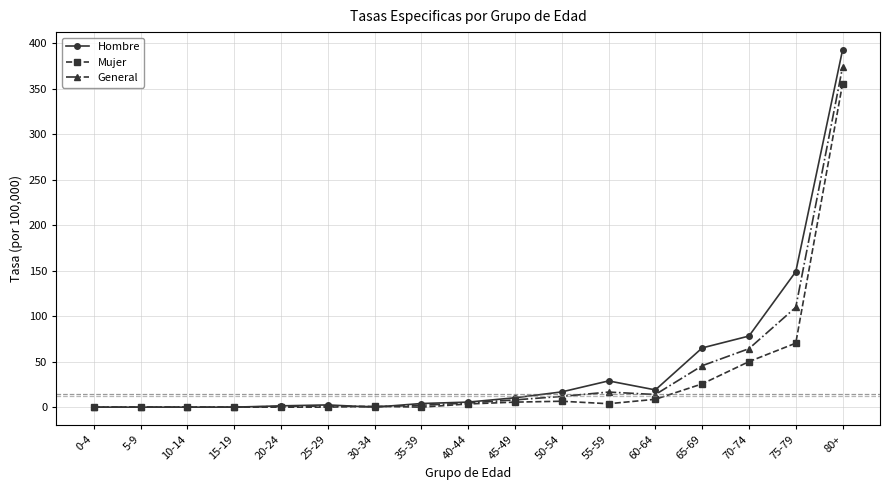

What is the label of the 16th point from the right?

5-9